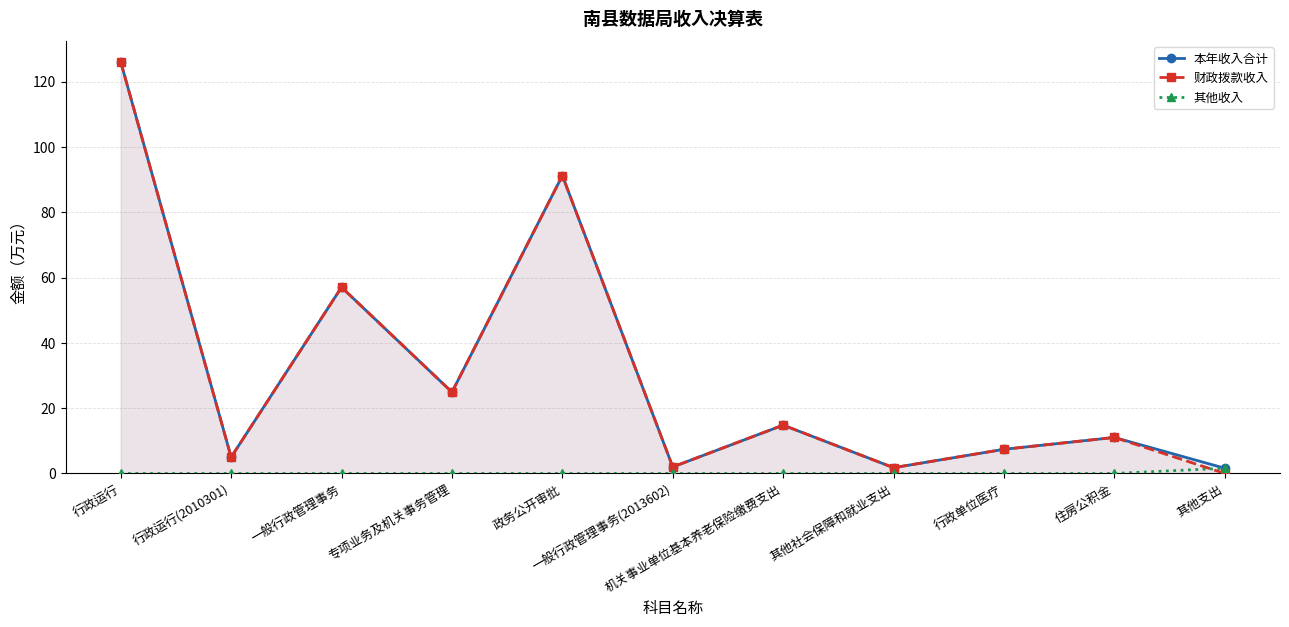

Reading left to right, what are all the values shown in this chart?

本年收入合计: 行政运行=126.0	行政运行(2010301)=5.0	一般行政管理事务=57.0	专项业务及机关事务管理=24.9	政务公开审批=91.2	一般行政管理事务(2013602)=2.0	机关事业单位基本养老保险缴费支出=14.8	其他社会保障和就业支出=1.8	行政单位医疗=7.4	住房公积金=11.0	其他支出=1.6
财政拨款收入: 行政运行=126.0	行政运行(2010301)=5.0	一般行政管理事务=57.0	专项业务及机关事务管理=24.9	政务公开审批=91.2	一般行政管理事务(2013602)=2.0	机关事业单位基本养老保险缴费支出=14.8	其他社会保障和就业支出=1.8	行政单位医疗=7.4	住房公积金=11.0	其他支出=0.0
其他收入: 行政运行=0.0	行政运行(2010301)=0.0	一般行政管理事务=0.0	专项业务及机关事务管理=0.0	政务公开审批=0.0	一般行政管理事务(2013602)=0.0	机关事业单位基本养老保险缴费支出=0.0	其他社会保障和就业支出=0.0	行政单位医疗=0.0	住房公积金=0.0	其他支出=1.6